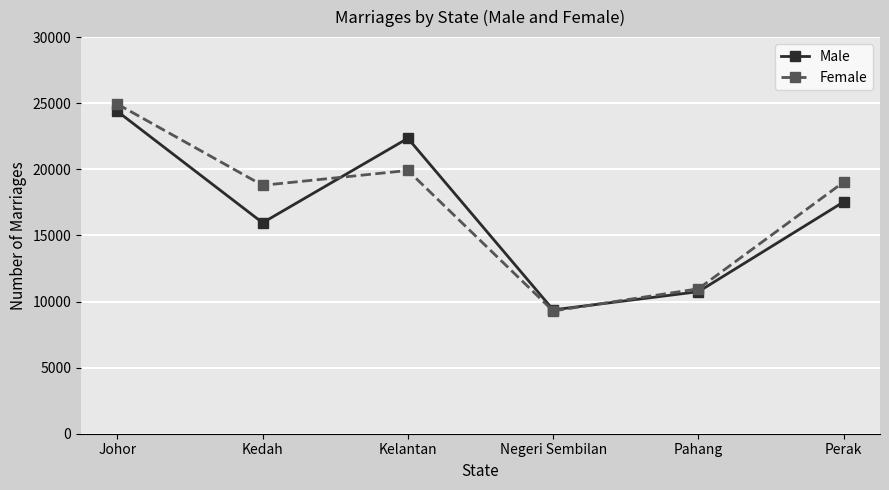

What position from the left is Kelantan?

3